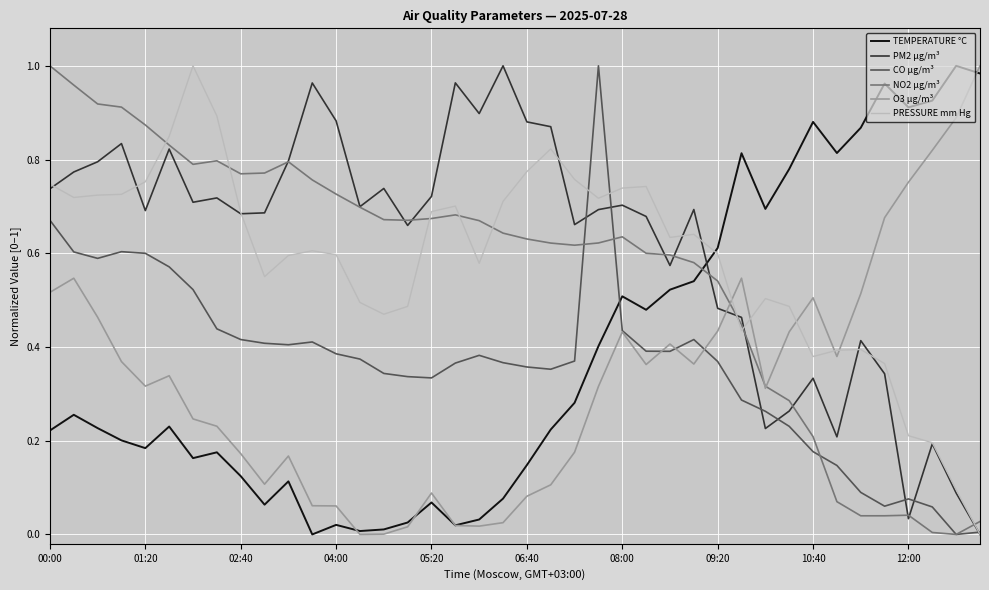

What are all the series names shown in the legend?

TEMPERATURE °C, PM2 µg/m³, CO µg/m³, NO2 µg/m³, O3 µg/m³, PRESSURE mm Hg